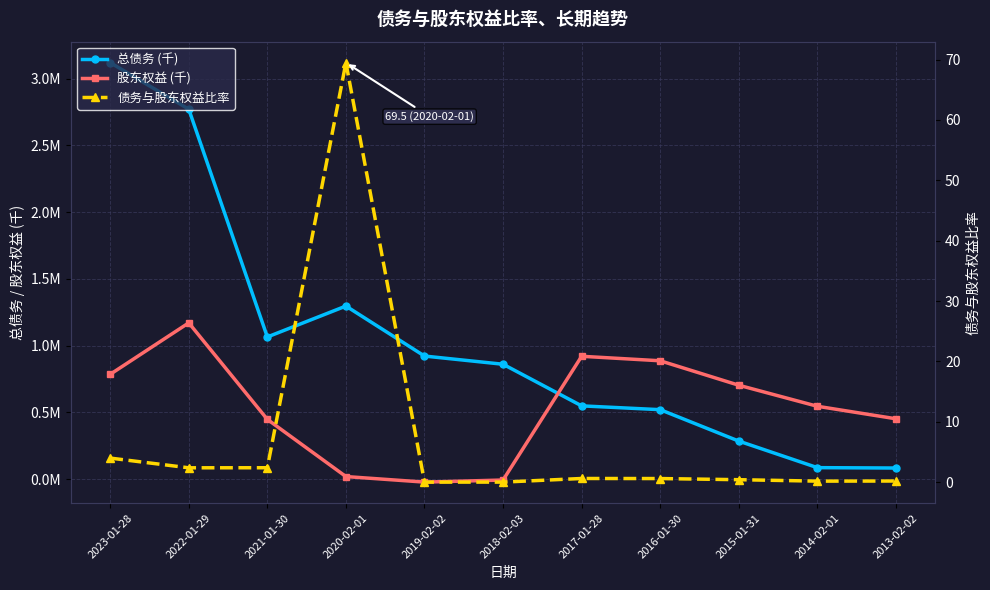

Rank the series by their average value, from highest to lowest.

总债务 (千), 股东权益 (千), 债务与股东权益比率